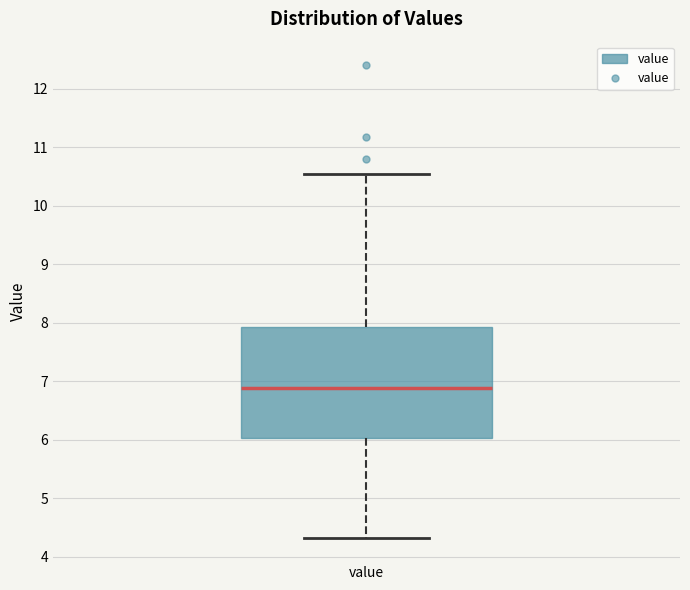

Where is the lower edge of the box for value on the y-axis? The values are not printed on the chart, so give them approximately, as read against the axis.

6.0